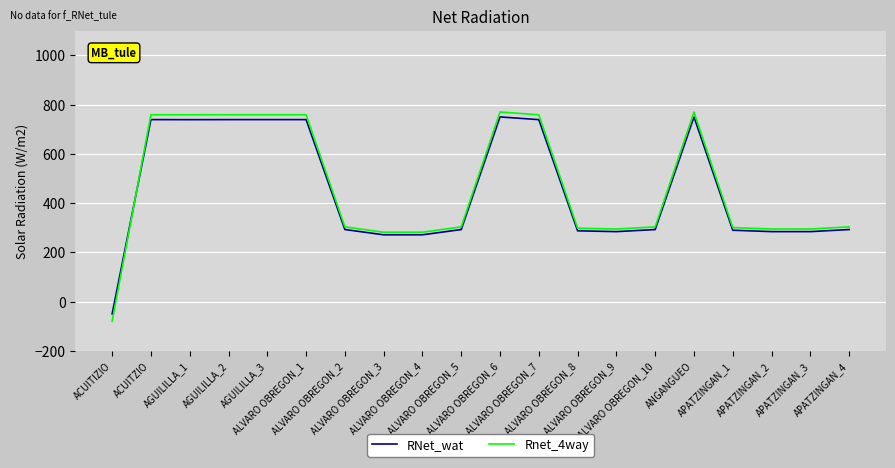

Which series has the largest range (max minus min)?

Rnet_4way